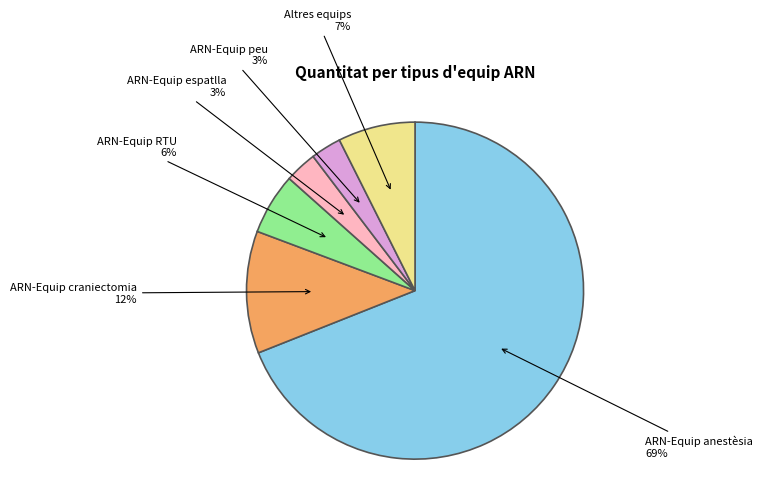

Is there a majority slice in this chart?

Yes